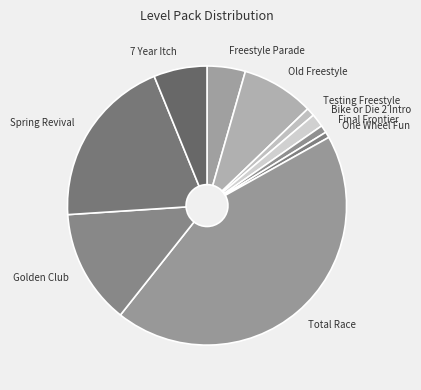

Is it true that Final Frontier is 1% of the pie?

True